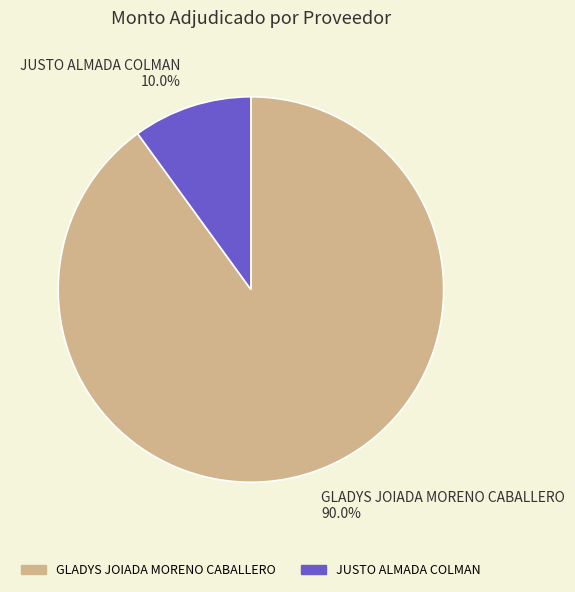

Rank the categories by value from lowest to highest.

JUSTO ALMADA COLMAN, GLADYS JOIADA MORENO CABALLERO